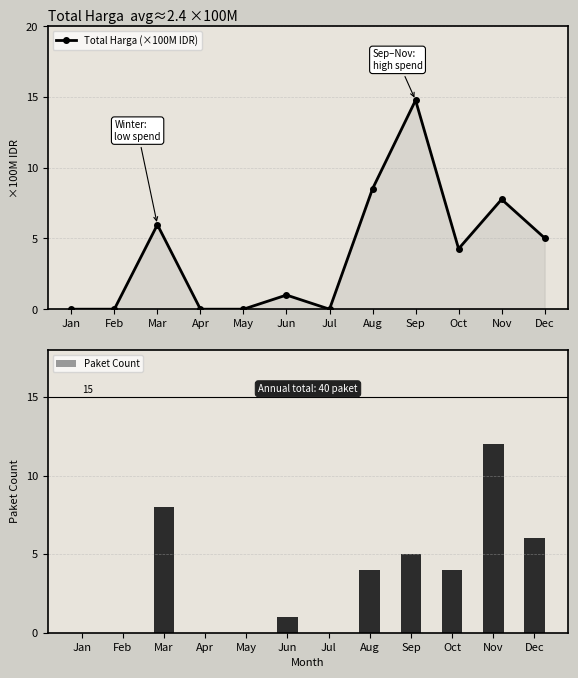

Does the chart contain any negative values?

No